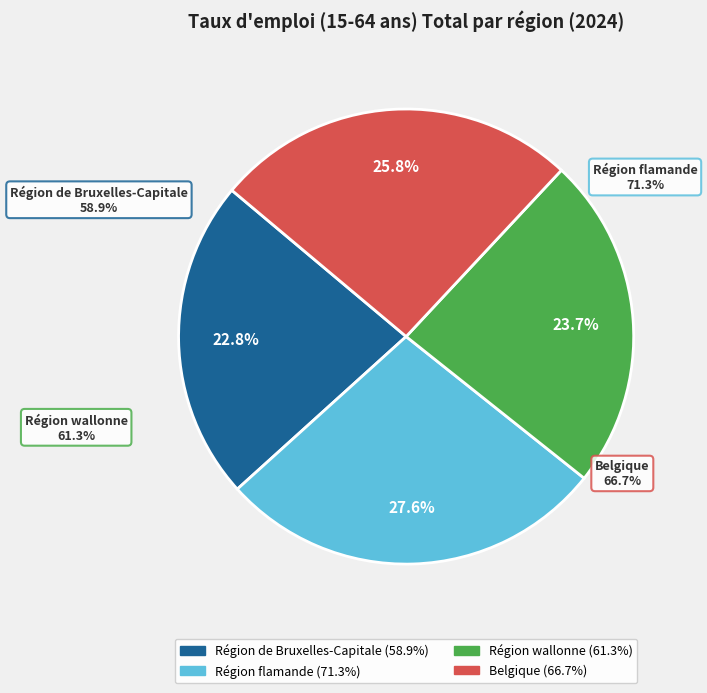

Does any single category account for the majority?

No